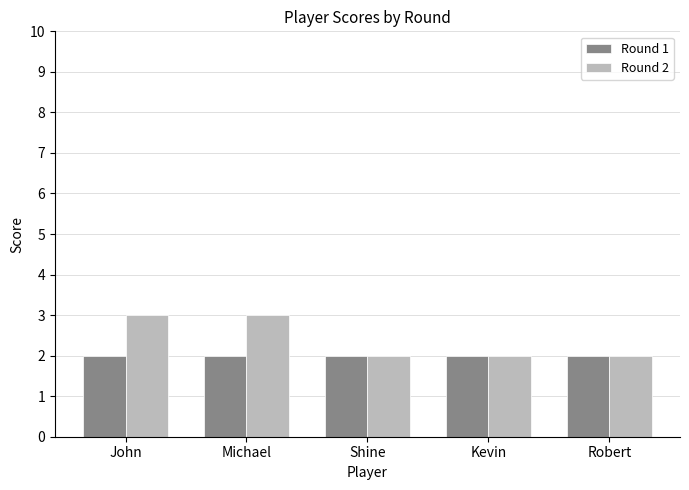

What is the total value across all series at Kevin?

4